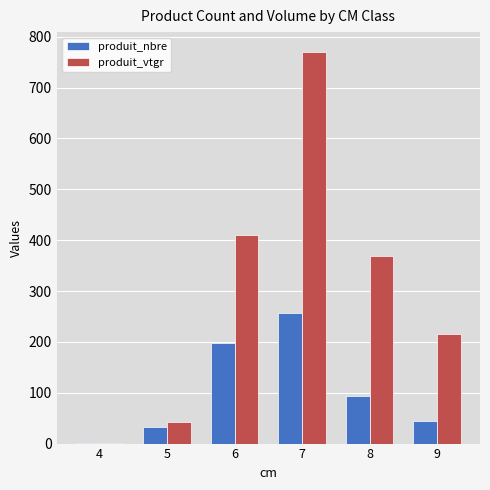

What is the sum of the produit_vtgr values at 5 and 9?

258.1